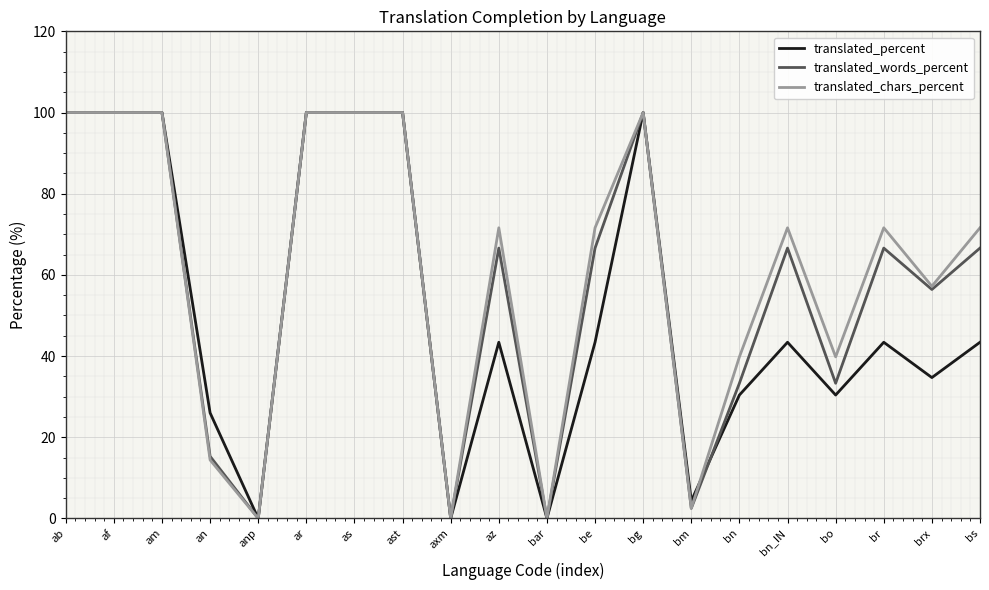

Reading left to right, extract all data points from this chart.

translated_percent: ab=100.0	af=100.0	am=100.0	an=26.0	anp=0.0	ar=100.0	as=100.0	ast=100.0	axm=0.0	az=43.4	bar=0.0	be=43.4	bg=100.0	bm=4.3	bn=30.4	bn_IN=43.4	bo=30.4	br=43.4	brx=34.7	bs=43.4
translated_words_percent: ab=100.0	af=100.0	am=100.0	an=15.3	anp=0.0	ar=100.0	as=100.0	ast=100.0	axm=0.0	az=66.6	bar=0.0	be=66.6	bg=100.0	bm=2.5	bn=33.3	bn_IN=66.6	bo=33.3	br=66.6	brx=56.4	bs=66.6
translated_chars_percent: ab=100.0	af=100.0	am=100.0	an=14.4	anp=0.0	ar=100.0	as=100.0	ast=100.0	axm=0.0	az=71.6	bar=0.0	be=71.6	bg=100.0	bm=2.5	bn=39.8	bn_IN=71.6	bo=39.8	br=71.6	brx=57.2	bs=71.6